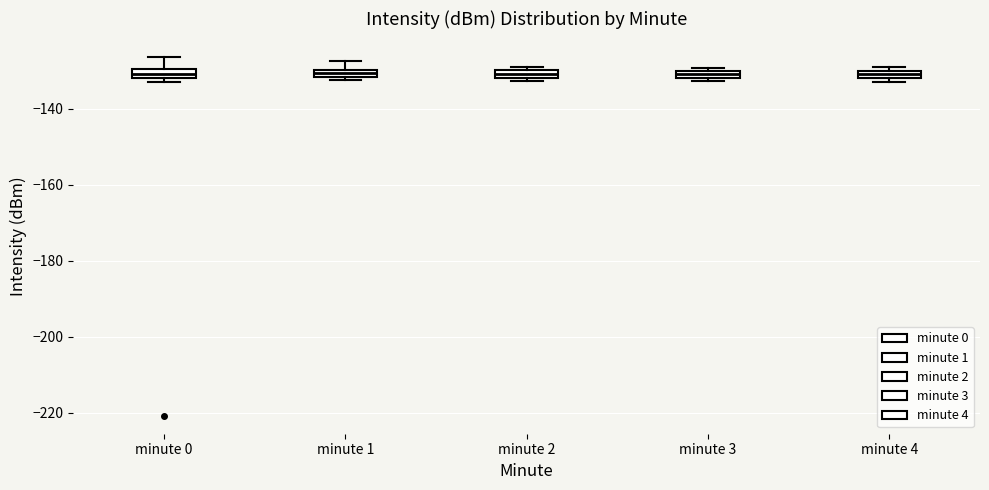

Where is the lower edge of the box for minute 3 on the y-axis? The values are not printed on the chart, so give them approximately, as read against the axis.

-132